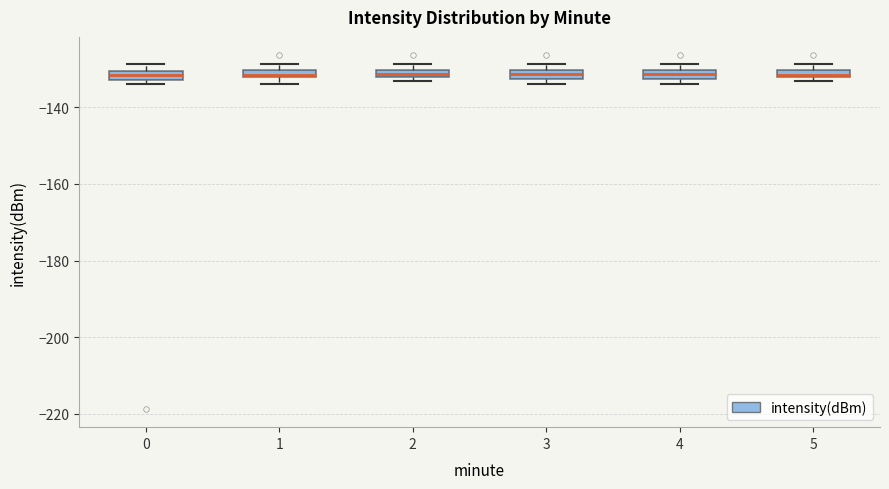

Where is the upper edge of the box at x = 1 on the y-axis? The values are not printed on the chart, so give them approximately, as read against the axis.

-130